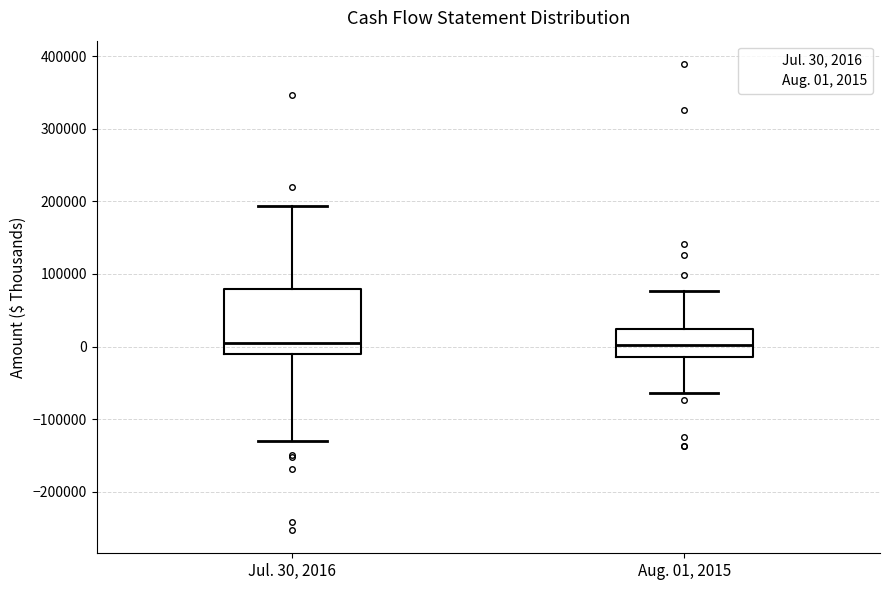

Reading left to right, transcribe this box plot: for each box, give where its median line is, the range the box spans, and where its two whiskers end, as read against the y-axis. The values are not printed on the chart, so give them approximately, as read against the axis.

Jul. 30, 2016: median 0, box -10000 to 80000, whiskers -130000 to 190000
Aug. 01, 2015: median 0, box -10000 to 20000, whiskers -60000 to 80000